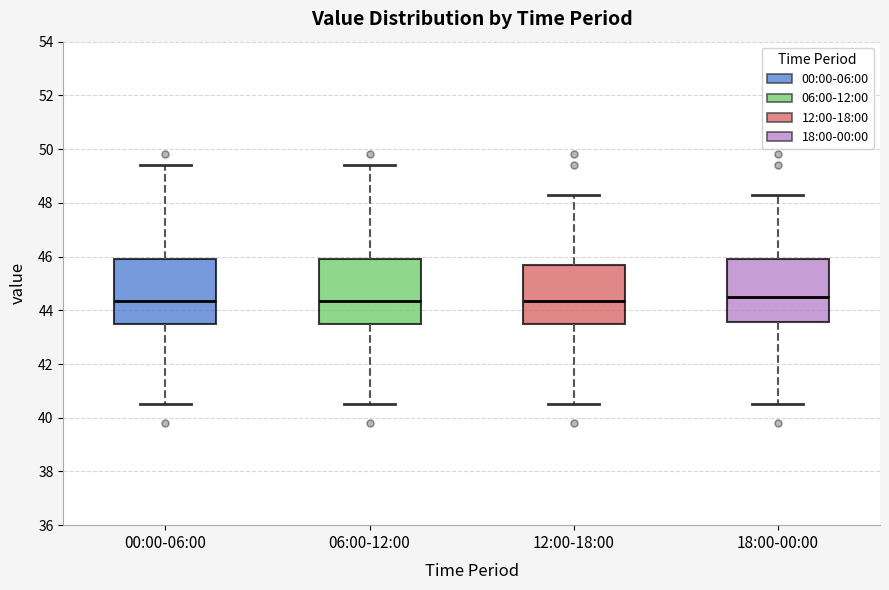

Reading left to right, read every box against the y-axis: the position of its median line, the range the box covers, and the ends of its whiskers. The values are not printed on the chart, so give them approximately, as read against the axis.

00:00-06:00: median 44.4, box 43.6 to 46.0, whiskers 40.6 to 49.4
06:00-12:00: median 44.4, box 43.6 to 46.0, whiskers 40.6 to 49.4
12:00-18:00: median 44.4, box 43.6 to 45.6, whiskers 40.6 to 48.4
18:00-00:00: median 44.6, box 43.6 to 46.0, whiskers 40.6 to 48.4